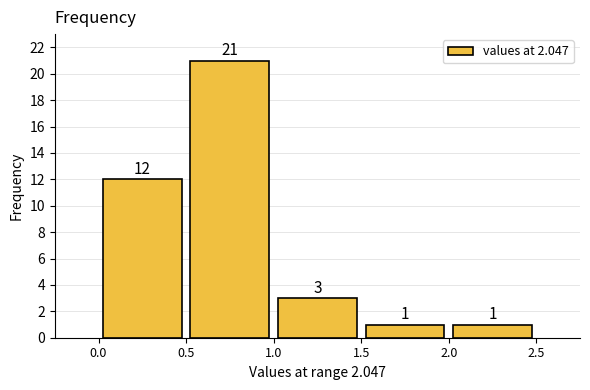

Reading left to right, list every bar in this chart as the range it spans on the x-axis followed by its height.

0.0 to 0.5: 12
0.5 to 1.0: 21
1.0 to 1.5: 3
1.5 to 2.0: 1
2.0 to 2.5: 1